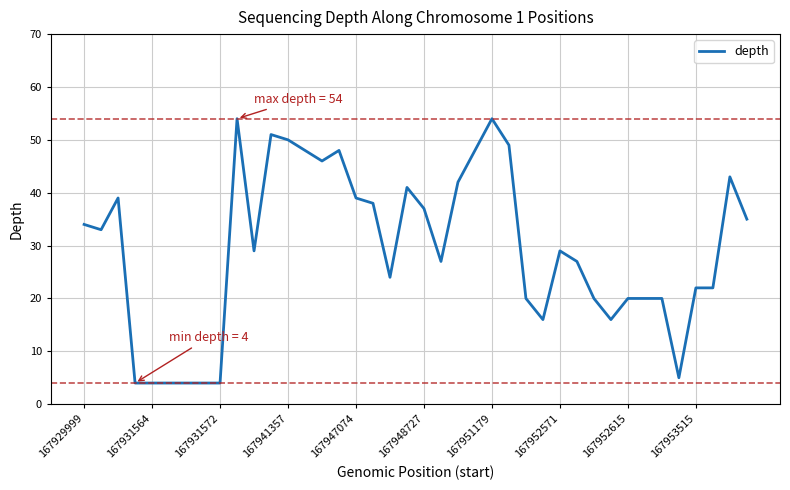

What is the difference between the maximum and minimum values?

50